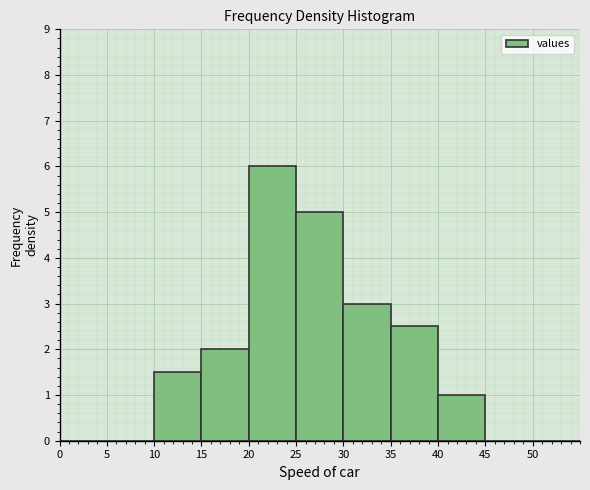

Reading left to right, transcribe this chart: for each bar, give the range it covers on the x-axis and its height. The values are not printed on the chart, so give them approximately, as read against the axis.

0 to 5: 0
5 to 10: 0
10 to 15: 1.5
15 to 20: 2.0
20 to 25: 6.0
25 to 30: 5.0
30 to 35: 3.0
35 to 40: 2.5
40 to 45: 1.0
45 to 50: 0
50 to 55: 0